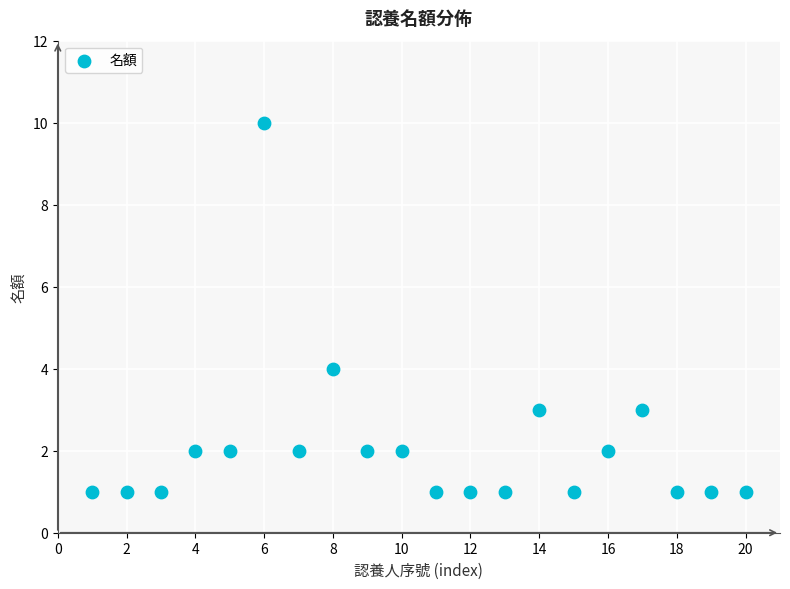

What is the range of Y values (max minus min)?

9